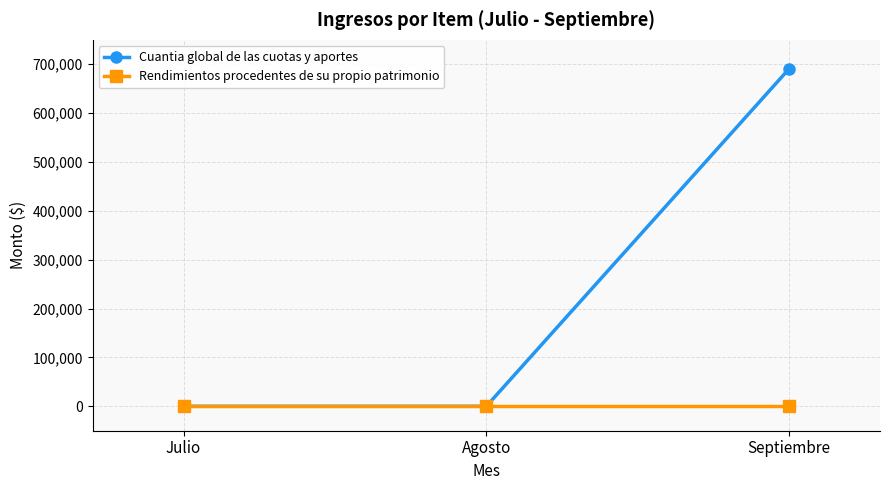

True or false: Rendimientos procedentes de su propio patrimonio has a value of 0 at Septiembre.

True